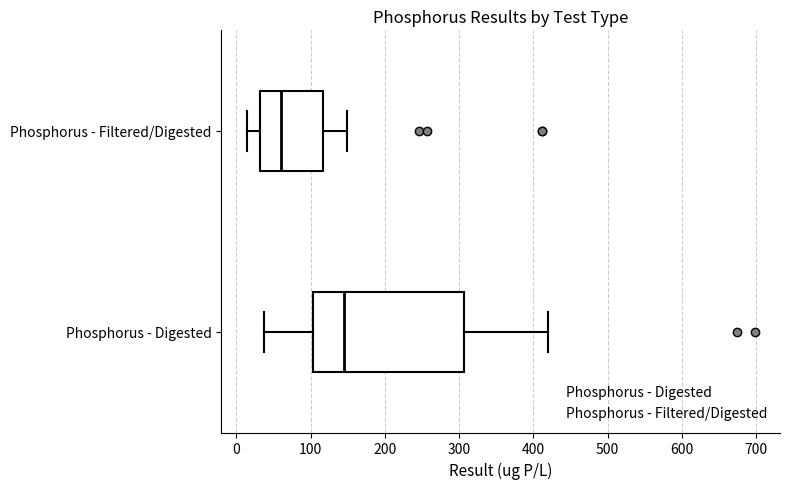

Where does the right whisker of the box for Phosphorus - Digested end on the x-axis? The values are not printed on the chart, so give them approximately, as read against the axis.

420